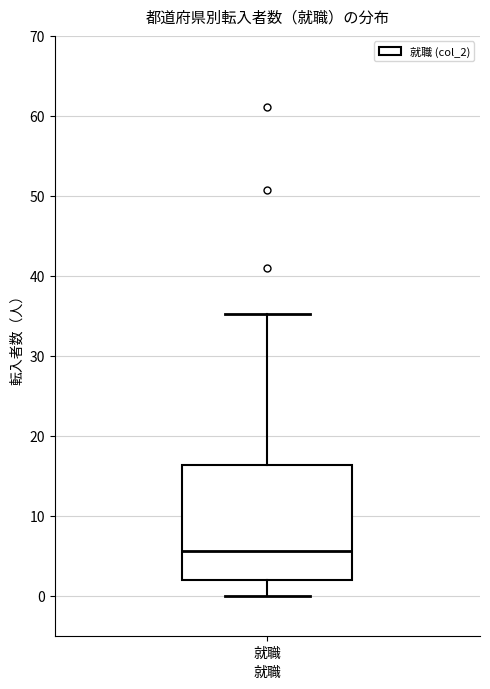

Read this box plot against the y-axis: the position of the median line, the range covered by the box, and the ends of both whiskers. The values are not printed on the chart, so give them approximately, as read against the axis.

median 6, box 2 to 16, whiskers 0 to 35